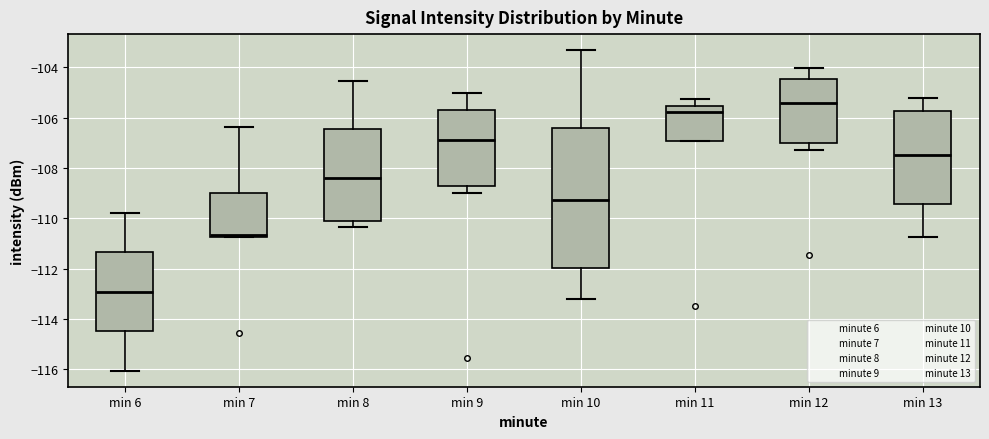

Reading left to right, read every box against the y-axis: the position of its median line, the range the box covers, and the ends of its whiskers. The values are not printed on the chart, so give them approximately, as read against the axis.

min 6: median -113.0, box -114.4 to -111.4, whiskers -116.0 to -109.8
min 7: median -110.6, box -110.8 to -109.0, whiskers -110.8 to -106.4
min 8: median -108.4, box -110.2 to -106.4, whiskers -110.4 to -104.6
min 9: median -106.8, box -108.8 to -105.8, whiskers -109.0 to -105.0
min 10: median -109.2, box -112.0 to -106.4, whiskers -113.2 to -103.4
min 11: median -105.8, box -107.0 to -105.6, whiskers -107.0 to -105.2
min 12: median -105.4, box -107.0 to -104.4, whiskers -107.2 to -104.0
min 13: median -107.4, box -109.4 to -105.8, whiskers -110.8 to -105.2